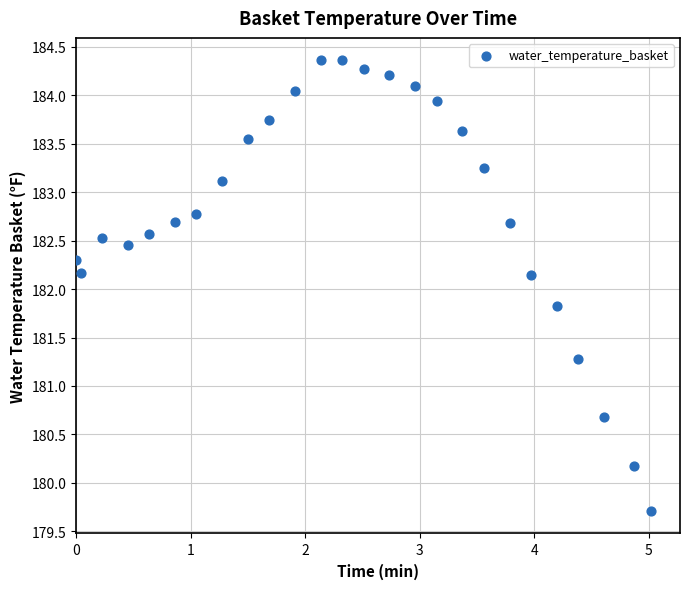

What is the range of X values (max minus min)?

5.0